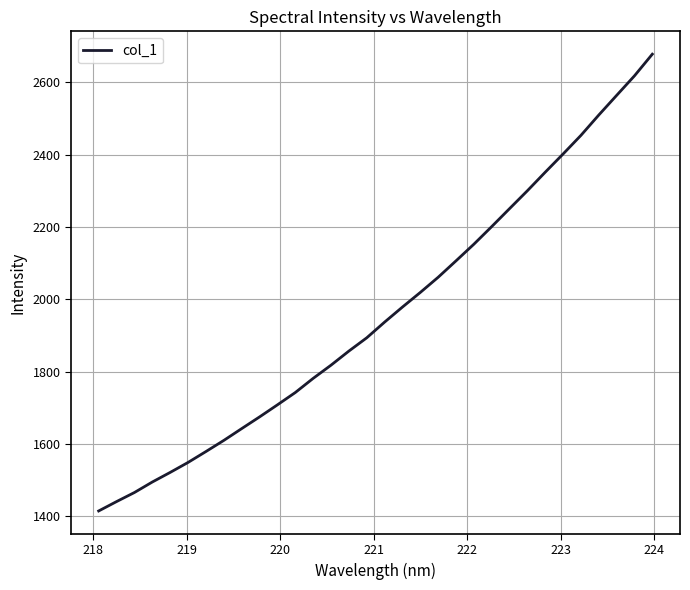

What is the smallest value displayed?

1414.4